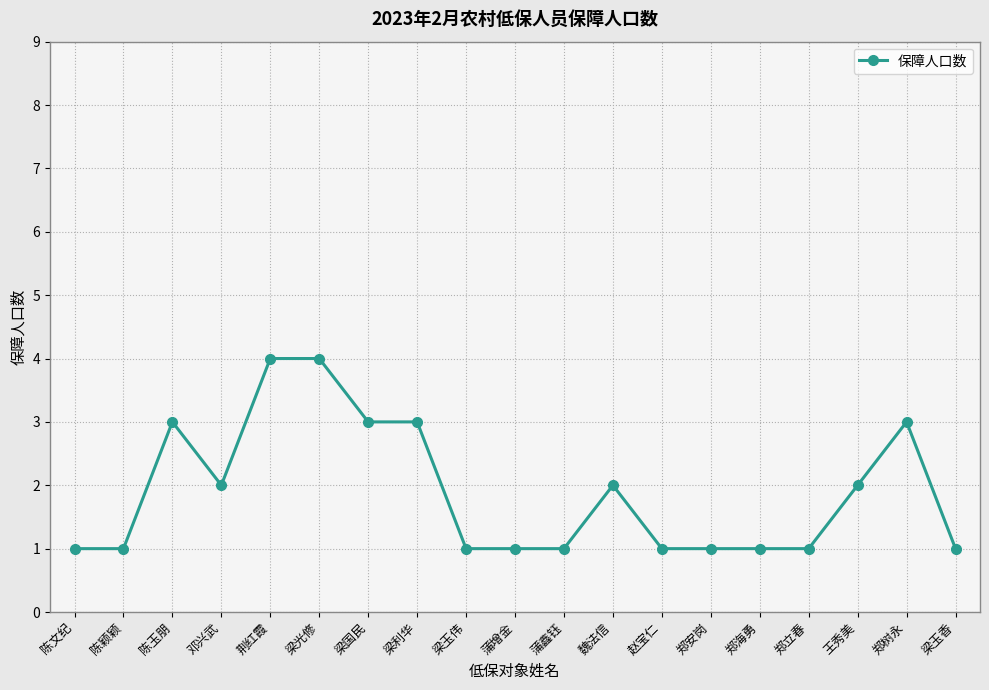

True or false: there are more than 2 points higher than both neighbors.

True